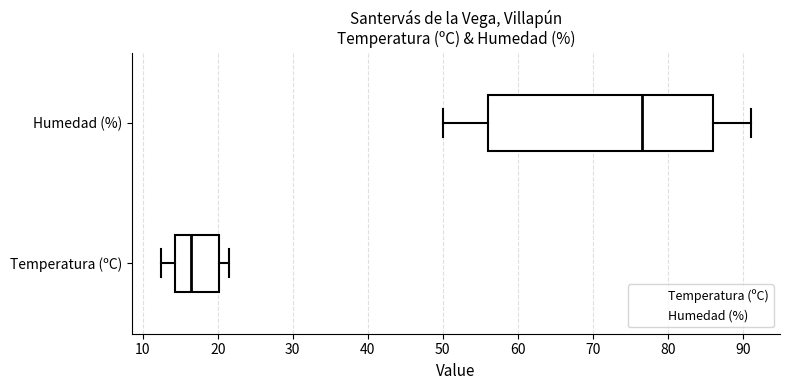

Which box has the furthest to the right median line?

Humedad (%)